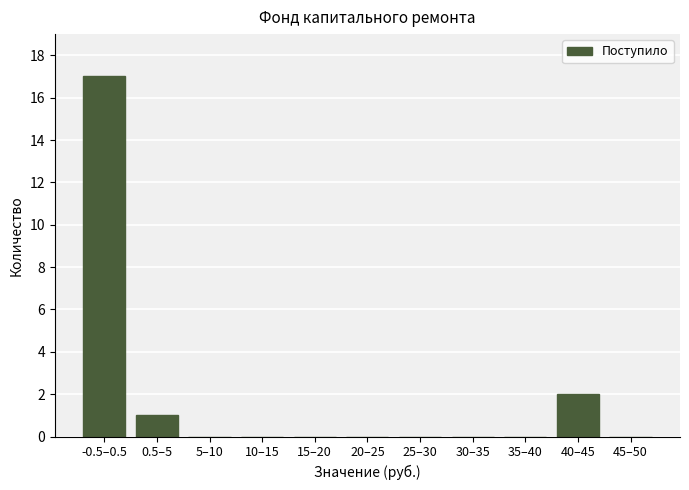

Reading left to right, transcribe all the data shown in this chart.

-0.5–0.5=17	0.5–5=1	5–10=0	10–15=0	15–20=0	20–25=0	25–30=0	30–35=0	35–40=0	40–45=2	45–50=0